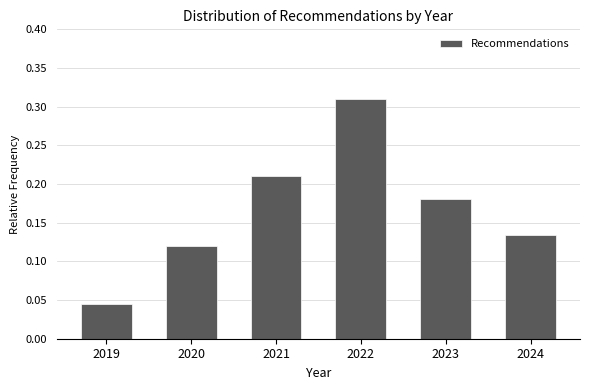

What is the sum of the values at 2024 and 2022?

0.4